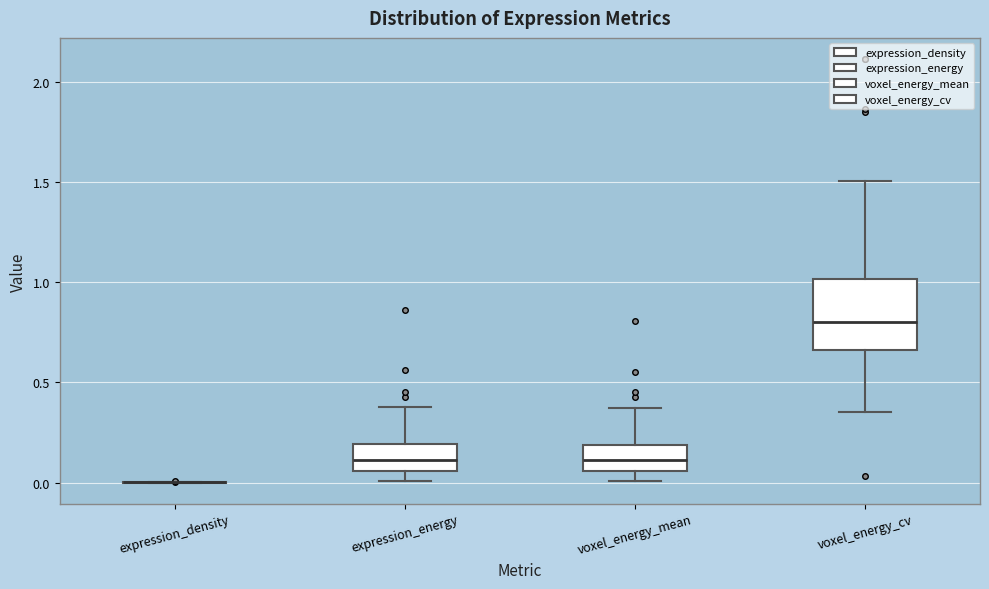

Where is the lower edge of the box for expression_energy on the y-axis? The values are not printed on the chart, so give them approximately, as read against the axis.

0.05